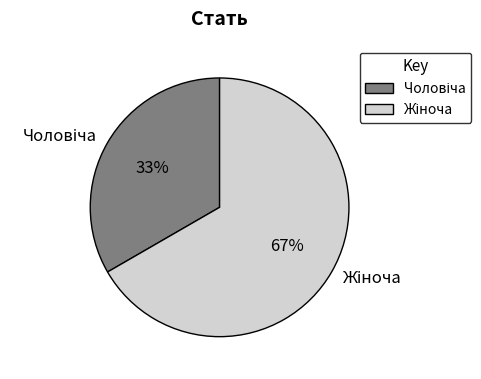

Is there any slice that represents more than half of the pie?

Yes